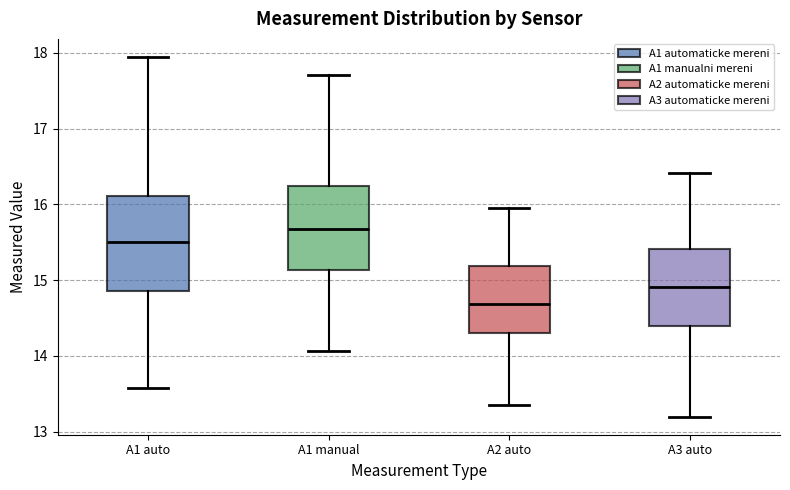

Comparing the boxes themselves (not the whiskers), which one is the tallest?

A1 auto